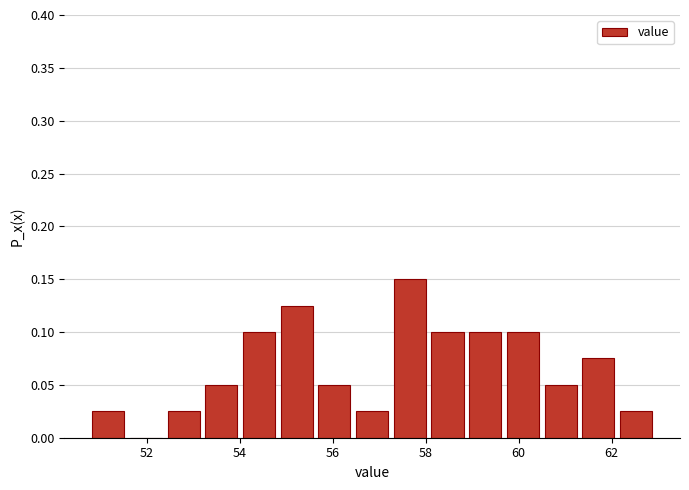

Reading left to right, transcribe this chart: for each bar, give the range it covers on the x-axis and its height. Neither the bar edges nor the heights are printed on the chart, so give them approximately, as read against the axes.

50.8 to 51.6: 0.025
51.6 to 52.4: 0
52.4 to 53.2: 0.025
53.2 to 54.0: 0.050
54.0 to 54.8: 0.100
54.8 to 55.6: 0.125
55.6 to 56.4: 0.050
56.4 to 57.2: 0.025
57.2 to 58.0: 0.150
58.0 to 58.8: 0.100
58.8 to 59.6: 0.100
59.6 to 60.4: 0.100
60.4 to 61.4: 0.050
61.4 to 62.2: 0.075
62.2 to 63.0: 0.025